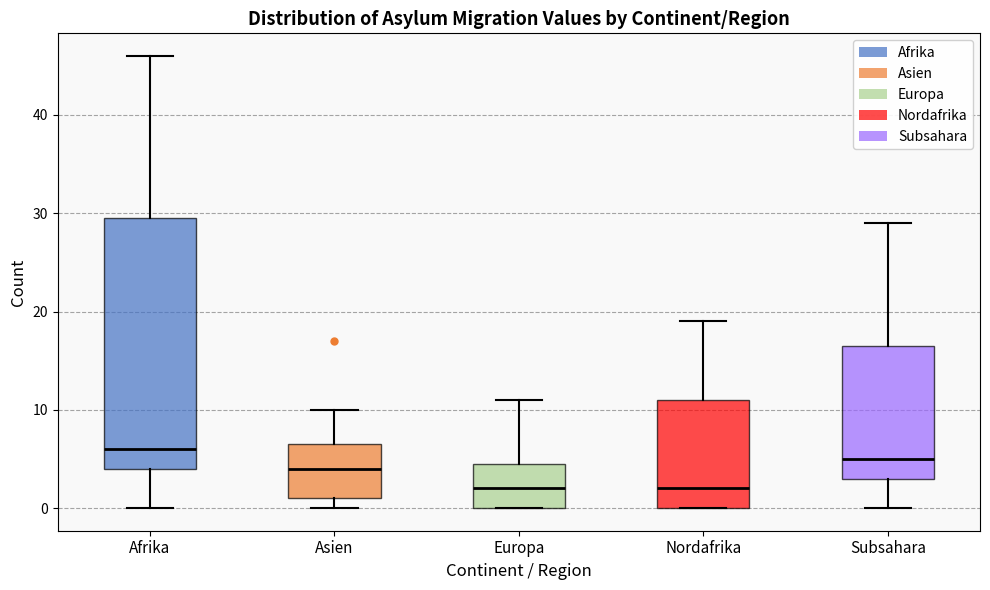

Reading left to right, transcribe this box plot: for each box, give where its median line is, the range the box spans, and where its two whiskers end, as read against the y-axis. The values are not printed on the chart, so give them approximately, as read against the axis.

Afrika: median 6, box 4 to 30, whiskers 0 to 46
Asien: median 4, box 1 to 7, whiskers 0 to 10
Europa: median 2, box 0 to 5, whiskers 0 to 11
Nordafrika: median 2, box 0 to 11, whiskers 0 to 19
Subsahara: median 5, box 3 to 17, whiskers 0 to 29